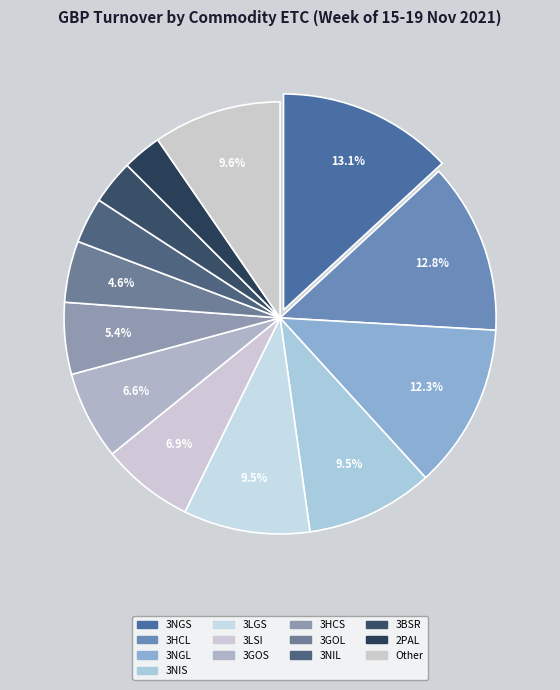

The 3LSI slice represents 7% of the pie. True or false?

True